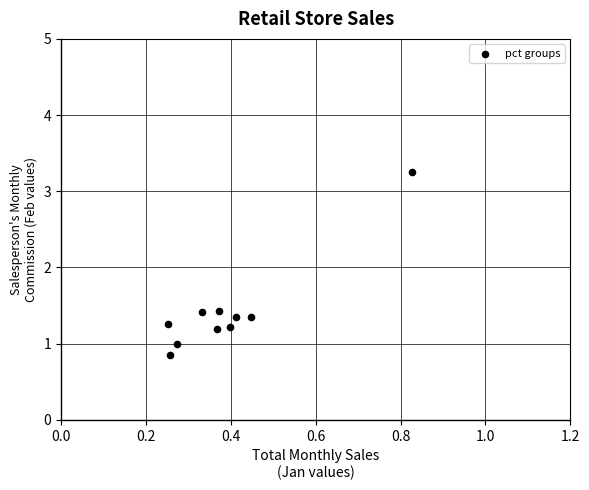

What is the average X value?

0.4